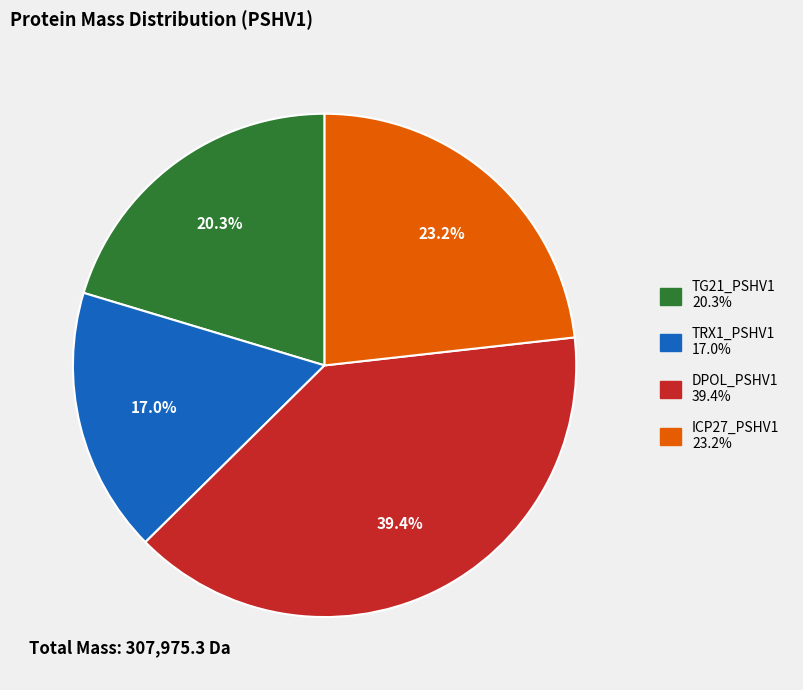

How many segments does this pie chart have?

4